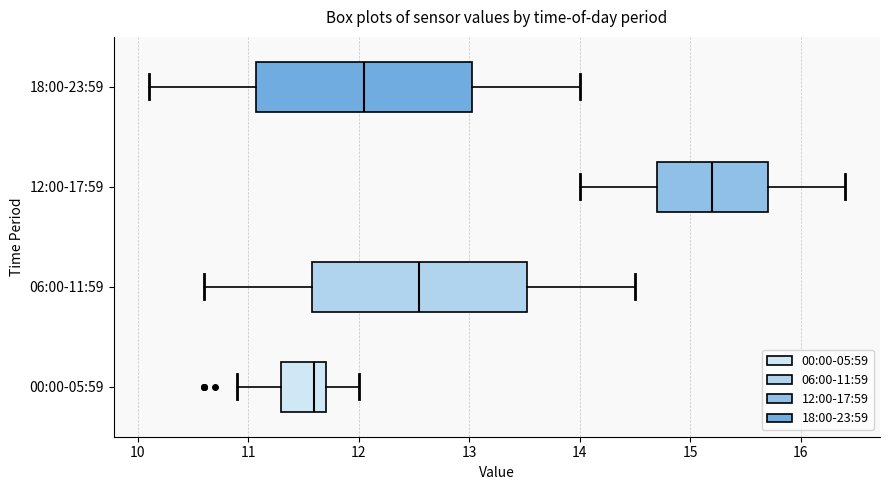

Reading bottom to top, transcribe this box plot: for each box, give where its median line is, the range the box spans, and where its two whiskers end, as read against the x-axis. The values are not printed on the chart, so give them approximately, as read against the axis.

00:00-05:59: median 11.6, box 11.3 to 11.7, whiskers 10.9 to 12.0
06:00-11:59: median 12.6, box 11.6 to 13.5, whiskers 10.6 to 14.5
12:00-17:59: median 15.2, box 14.7 to 15.7, whiskers 14.0 to 16.4
18:00-23:59: median 12.1, box 11.1 to 13.0, whiskers 10.1 to 14.0